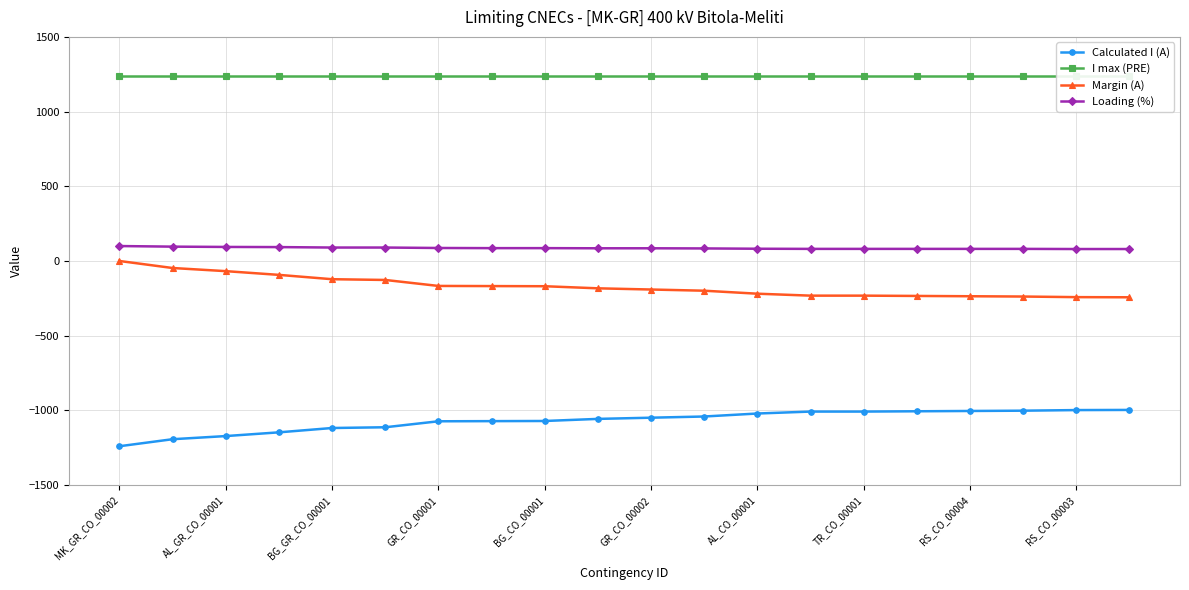

Reading left to right, list all the values displayed in this chart.

Calculated I (A): -1240	-1193	-1172	-1147	-1118	-1113	-1073	-1072	-1071	-1057	-1049	-1041	-1021	-1008	-1008	-1006	-1004	-1002	-998	-997
I max (PRE): 1240	1240	1240	1240	1240	1240	1240	1240	1240	1240	1240	1240	1240	1240	1240	1240	1240	1240	1240	1240
Margin (A): 0	-47	-68	-93	-122	-127	-167	-168	-169	-183	-191	-199	-219	-232	-232	-234	-236	-238	-242	-243
Loading (%): 100	96	94	93	90	90	87	86	86	85	85	84	82	81	81	81	81	81	80	80